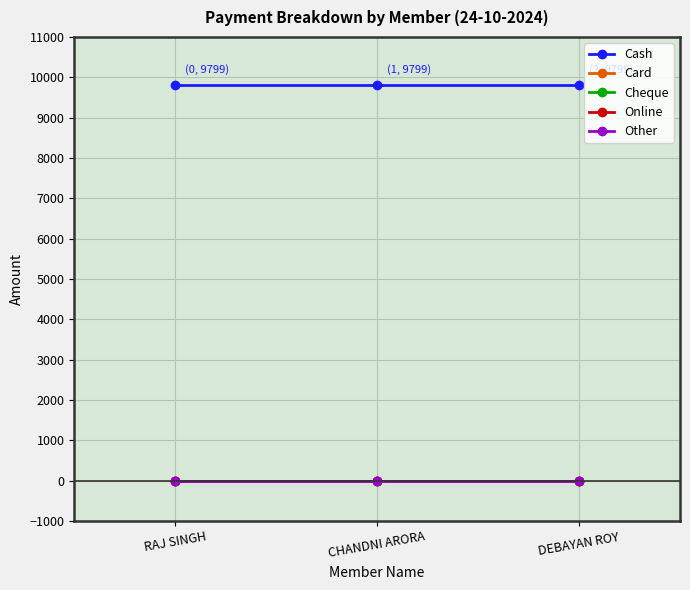

At DEBAYAN ROY, list the series in order from smallest to largest.

Card, Cheque, Online, Other, Cash